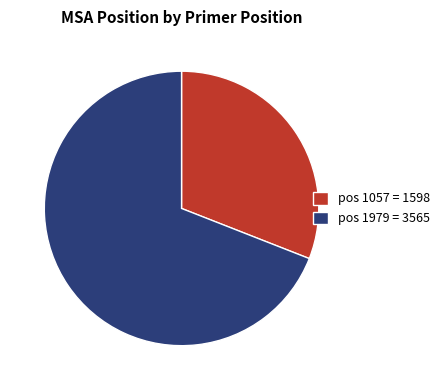

Is there any slice that represents more than half of the pie?

Yes